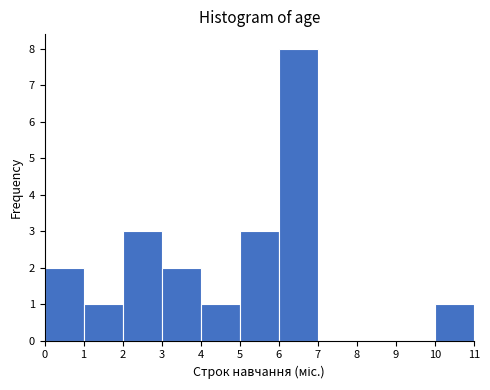

Over which range of the x-axis is the bar tallest?

6 to 7